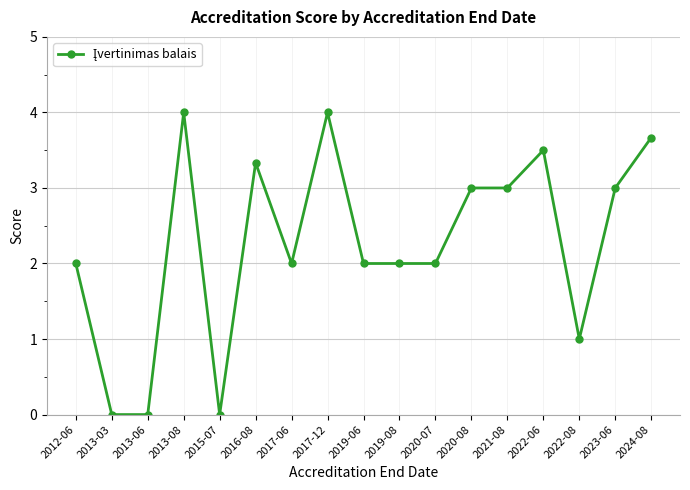

Does the chart display data point markers on the line(s)?

Yes